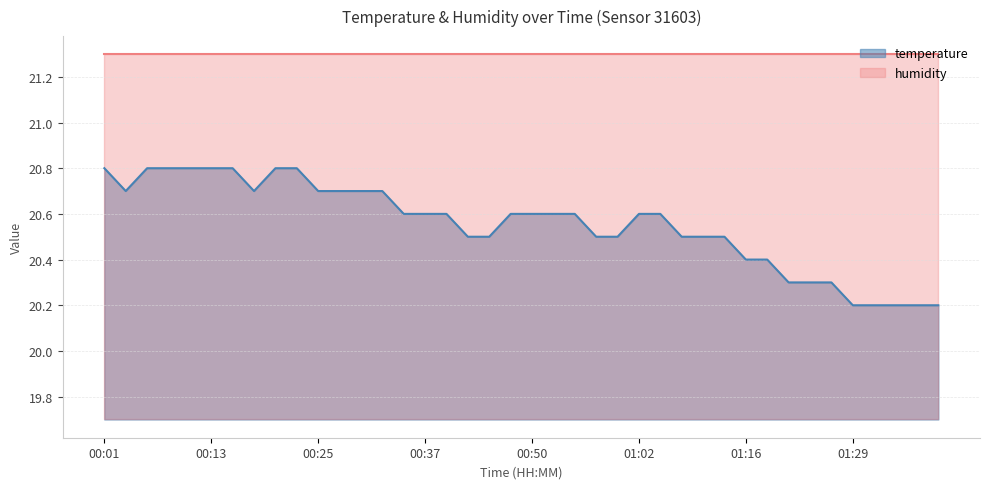

Rank the categories by value from lowest to highest.

01:29, 01:31, 01:34, 01:36, 01:38, 01:21, 01:24, 01:26, 01:16, 01:19, 00:42, 00:45, 00:57, 00:59, 01:09, 01:12, 01:14, 00:35, 00:37, 00:40, 00:47, 00:50, 00:52, 00:55, 01:02, 01:04, 00:03, 00:18, 00:25, 00:28, 00:30, 00:33, 00:01, 00:06, 00:08, 00:11, 00:13, 00:16, 00:20, 00:23